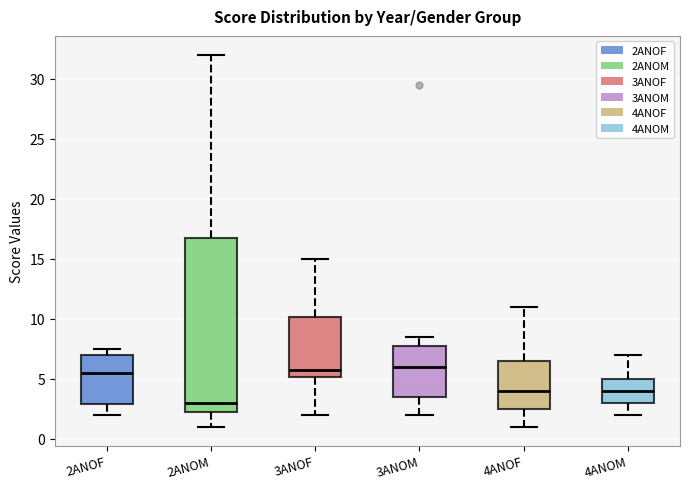

Reading left to right, read every box against the y-axis: the position of its median line, the range the box covers, and the ends of its whiskers. The values are not printed on the chart, so give them approximately, as read against the axis.

2ANOF: median 5.5, box 3.0 to 7.0, whiskers 2.0 to 7.5
2ANOM: median 3.0, box 2.5 to 17.0, whiskers 1.0 to 32.0
3ANOF: median 6.0, box 5.0 to 10.0, whiskers 2.0 to 15.0
3ANOM: median 6.0, box 3.5 to 8.0, whiskers 2.0 to 8.5
4ANOF: median 4.0, box 2.5 to 6.5, whiskers 1.0 to 11.0
4ANOM: median 4.0, box 3.0 to 5.0, whiskers 2.0 to 7.0